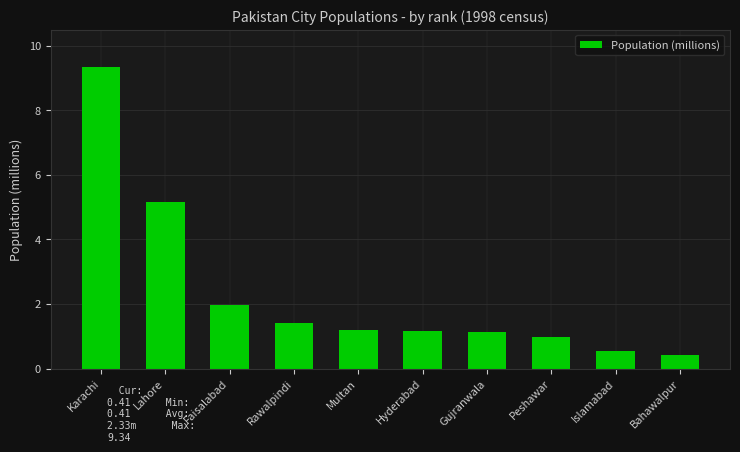

What value does the data have at Karachi?

9.3